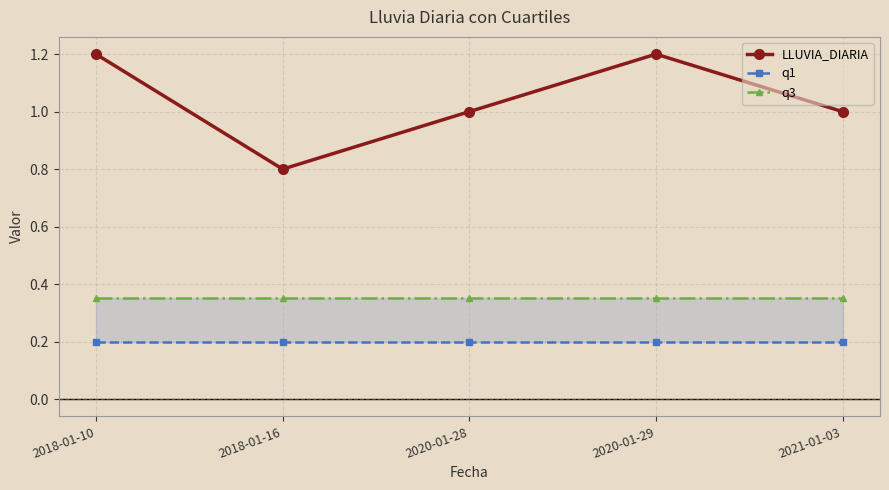

What is the sum of the LLUVIA_DIARIA values at 2018-01-10 and 2018-01-16?

2.0